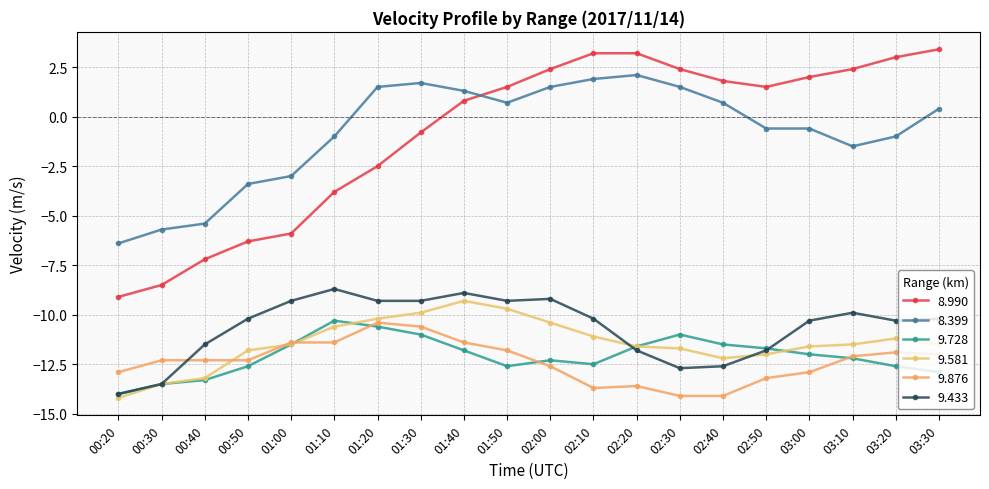

At which category does 9.581 reach its first local valley?

02:40